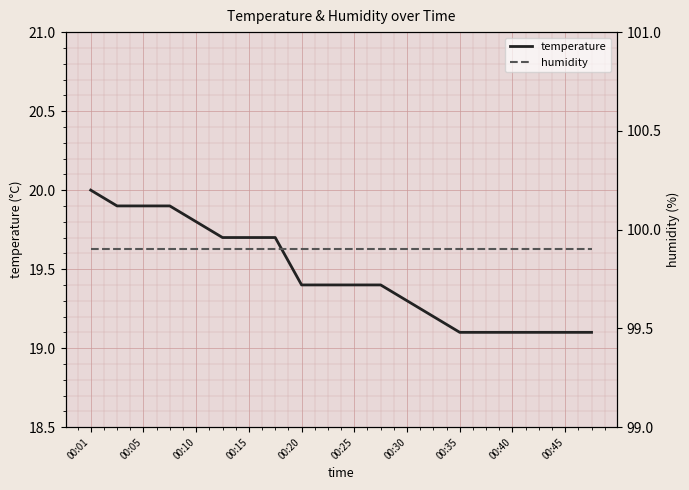

True or false: temperature has a value of 25.9 at 00:45.

False